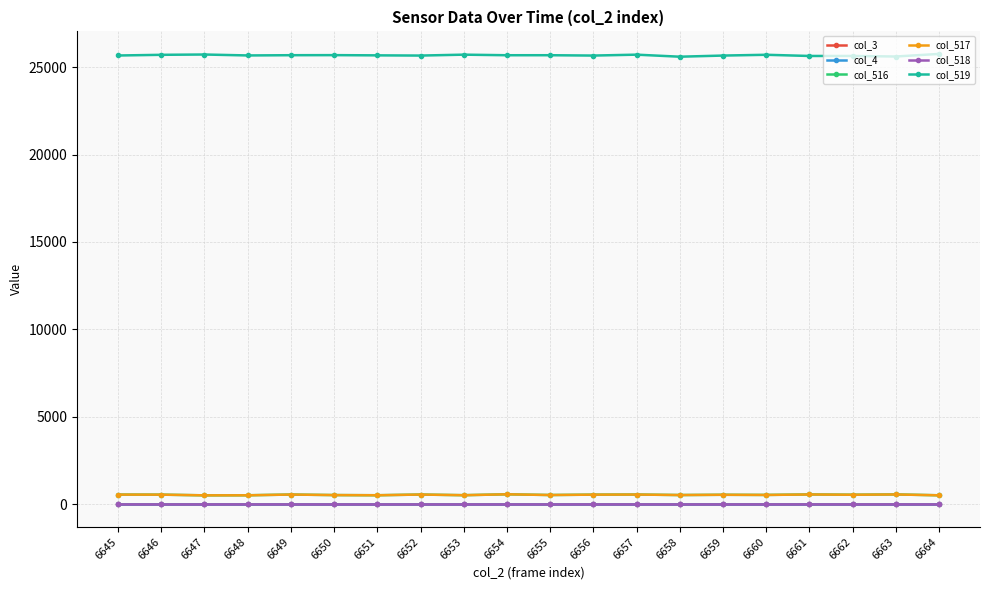

Does the chart have visible grid lines?

Yes